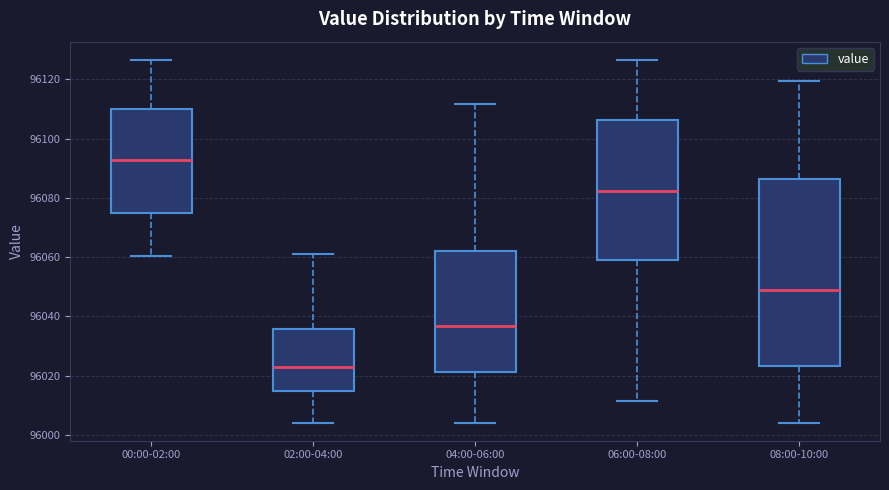

Reading left to right, read every box against the y-axis: the position of its median line, the range the box covers, and the ends of its whiskers. The values are not printed on the chart, so give them approximately, as read against the axis.

00:00-02:00: median 96092, box 96076 to 96110, whiskers 96060 to 96126
02:00-04:00: median 96022, box 96014 to 96036, whiskers 96004 to 96062
04:00-06:00: median 96036, box 96022 to 96062, whiskers 96004 to 96112
06:00-08:00: median 96082, box 96060 to 96106, whiskers 96012 to 96126
08:00-10:00: median 96050, box 96024 to 96086, whiskers 96004 to 96120